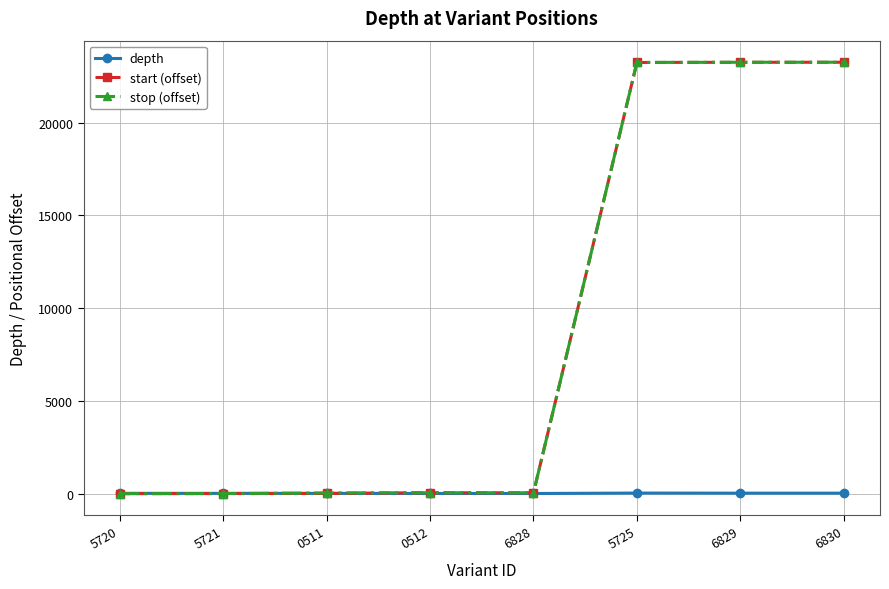

Does the chart display data point markers on the line(s)?

Yes